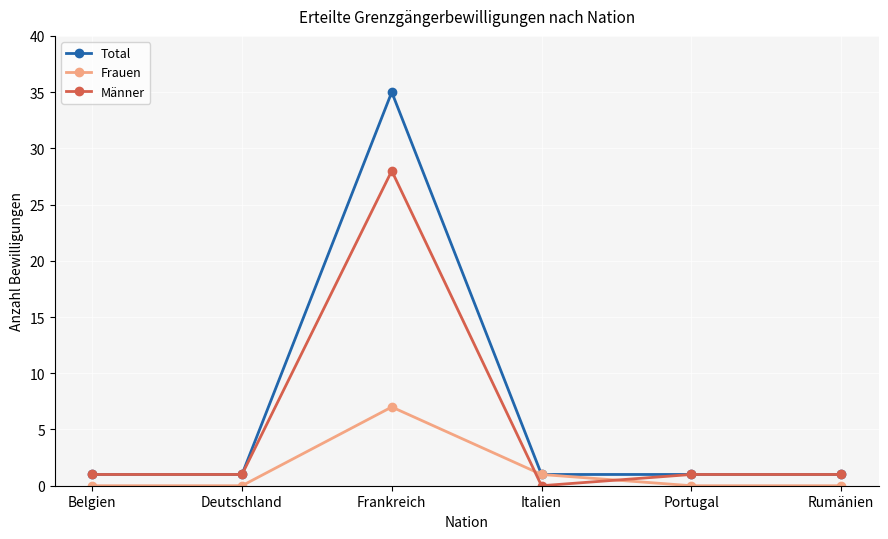

What is the difference between the second highest and minimum values in the Männer series?

1